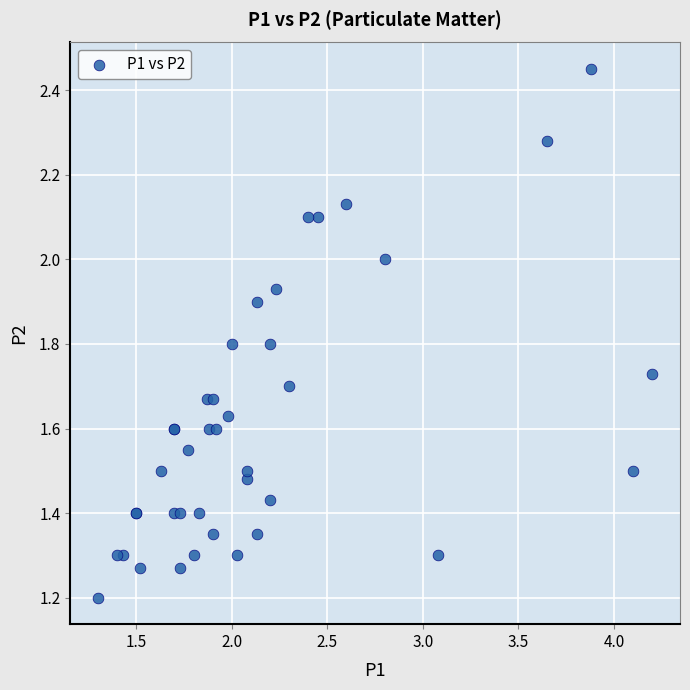

What Y value in the scatter plot is closest to 1?

1.2